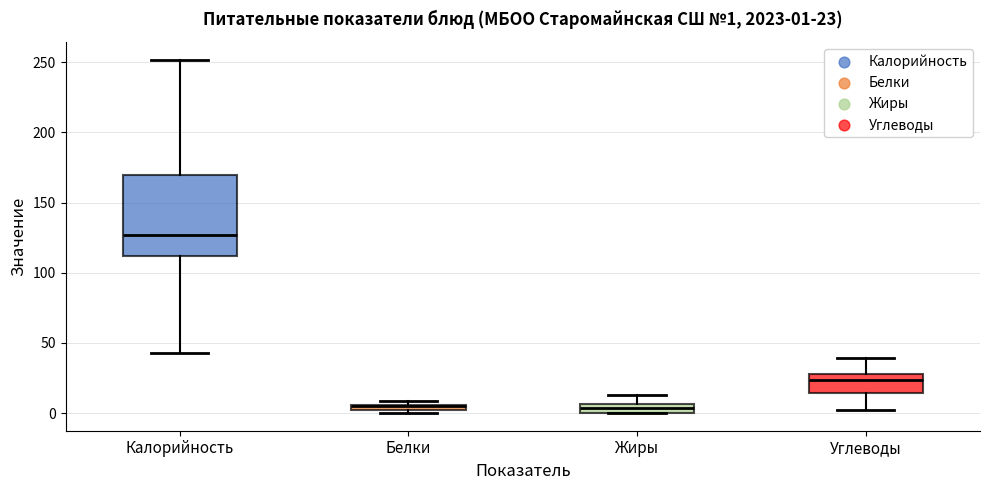

Which box's median line is the highest?

Калорийность